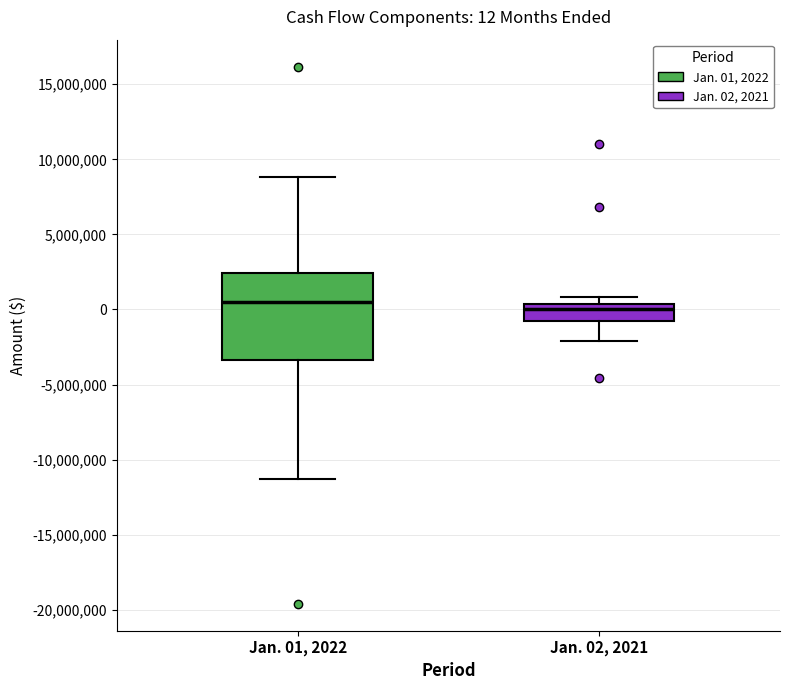

Which box is the tallest, from its lower edge to its upper edge?

Jan. 01, 2022